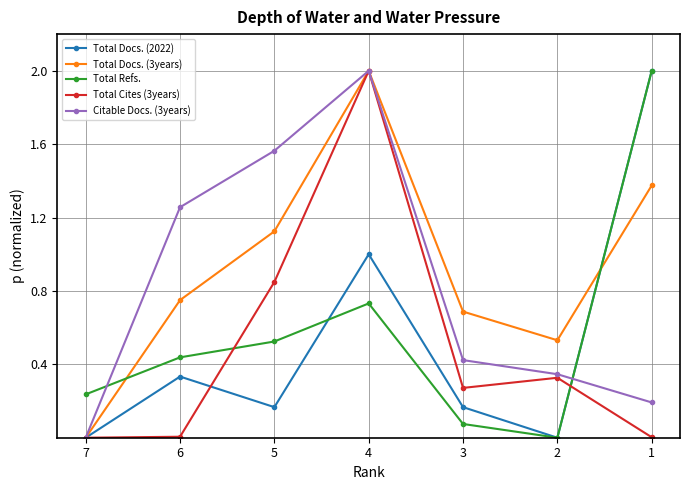

Does the chart display data point markers on the line(s)?

Yes